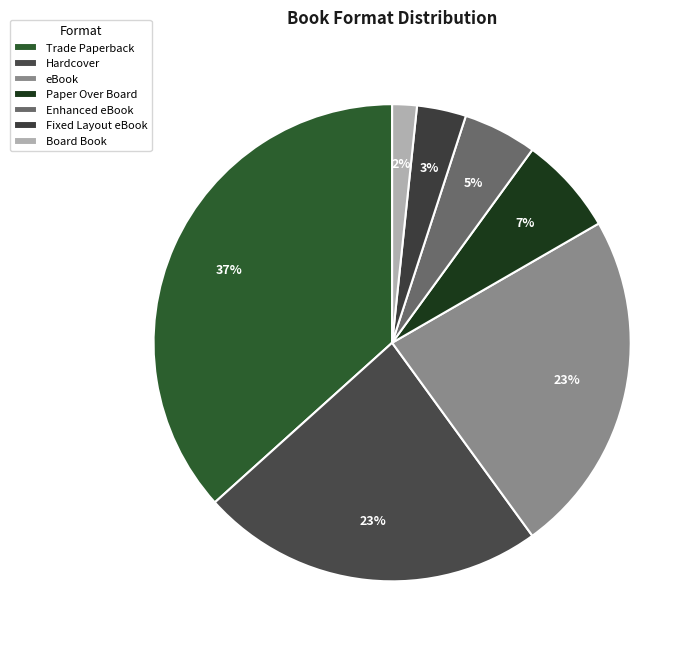

What is the ratio of the value at Trade Paperback to the value at eBook?

1.6